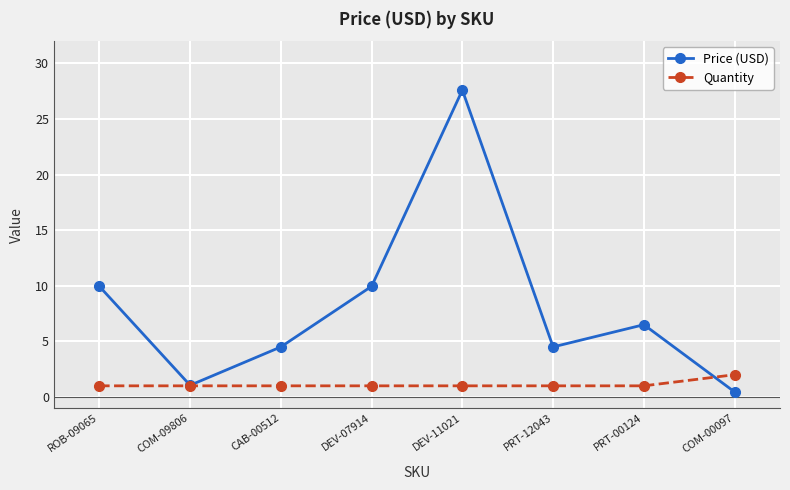

What is the maximum value shown in the chart?

27.6